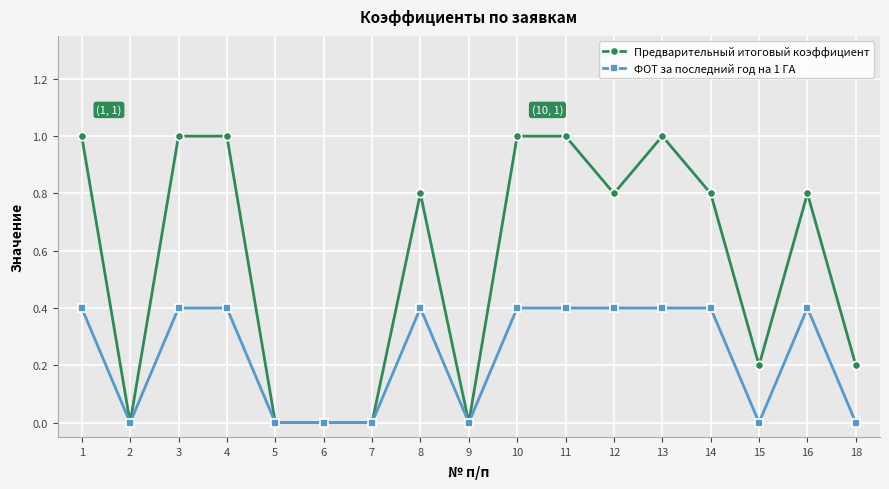

How many data points does each series have?

17